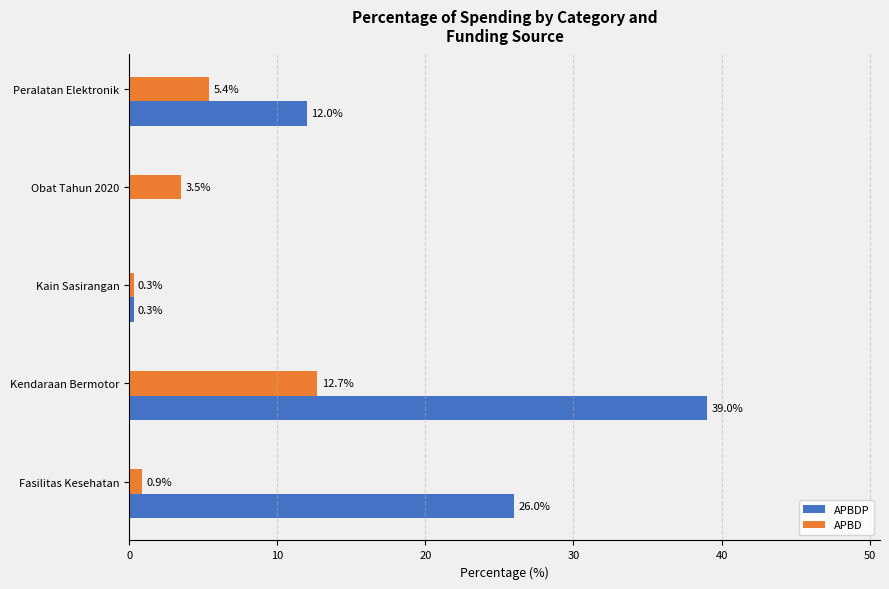

Is the value of APBDP at Kendaraan Bermotor greater than the value of APBD at Obat Tahun 2020?

Yes